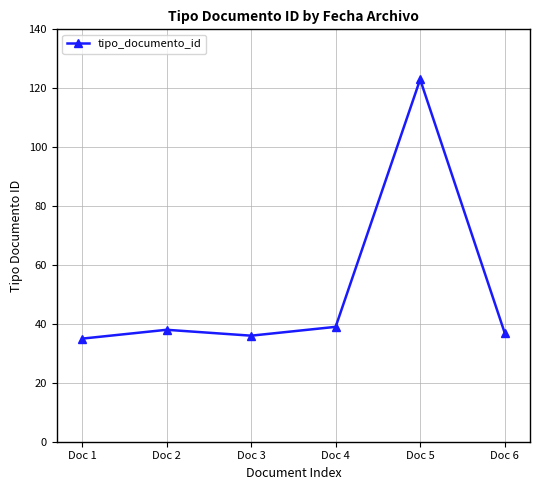

At which category does the data reach its first local peak?

Doc 2